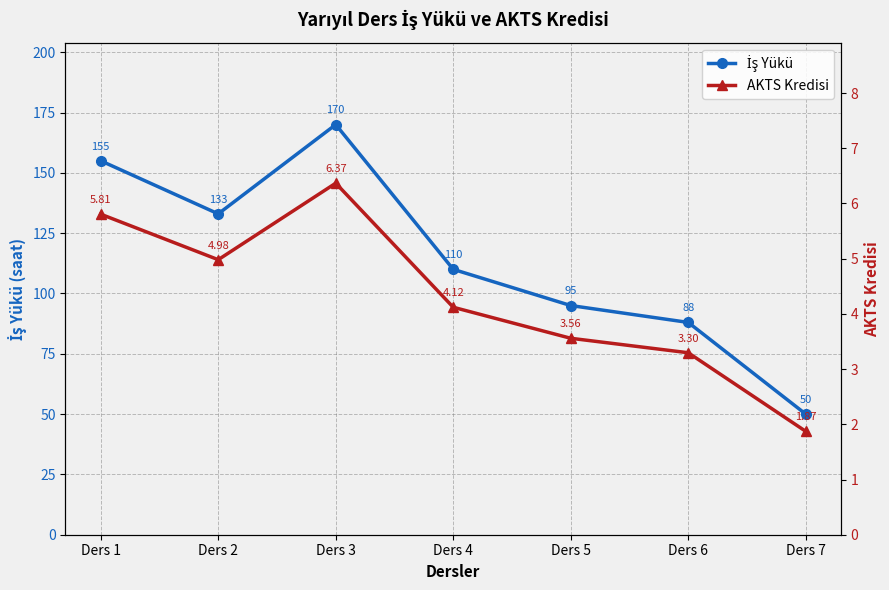

At how many categories does at least one series exceed 137?

2